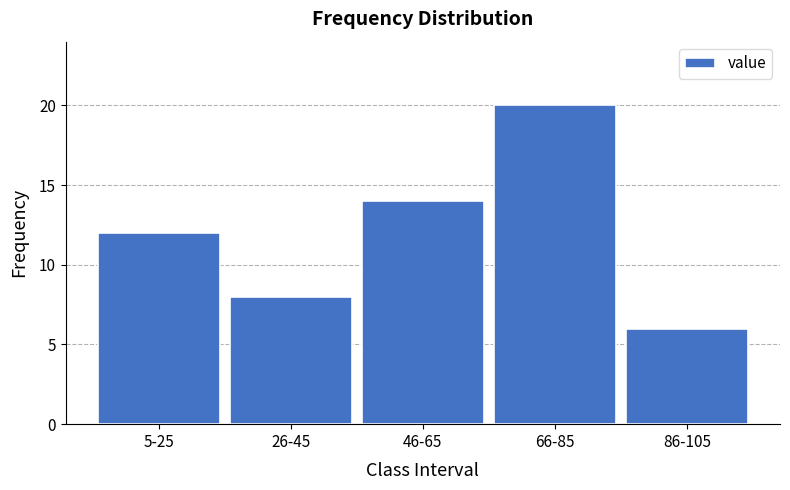

Reading left to right, extract all data points from this chart.

12	8	14	20	6